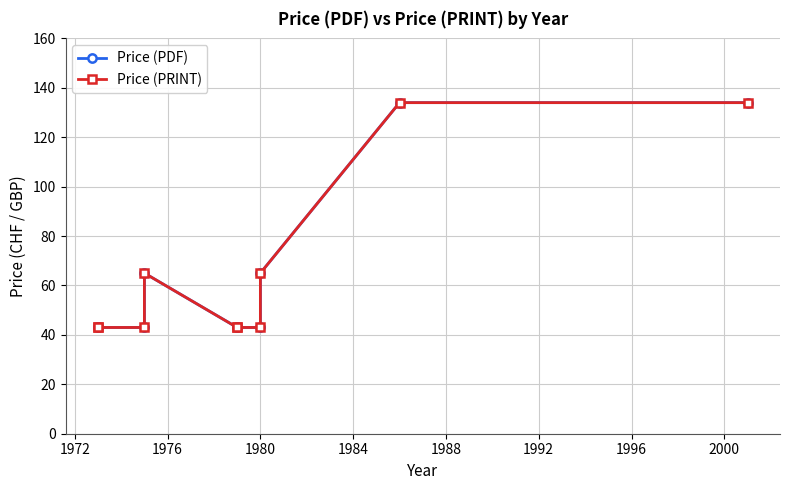

True or false: Price (PDF) has a value of 43 at 1984.

True